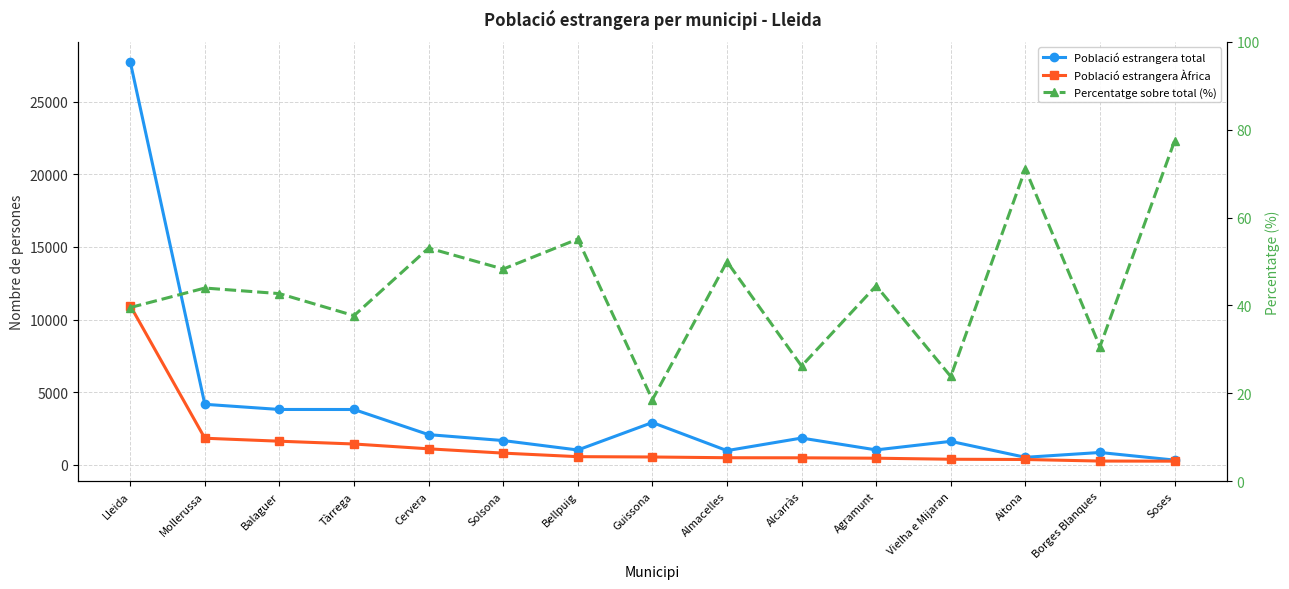

Is the value of Percentatge sobre total (%) at Tàrrega greater than the value of Població estrangera Àfrica at Lleida?

No